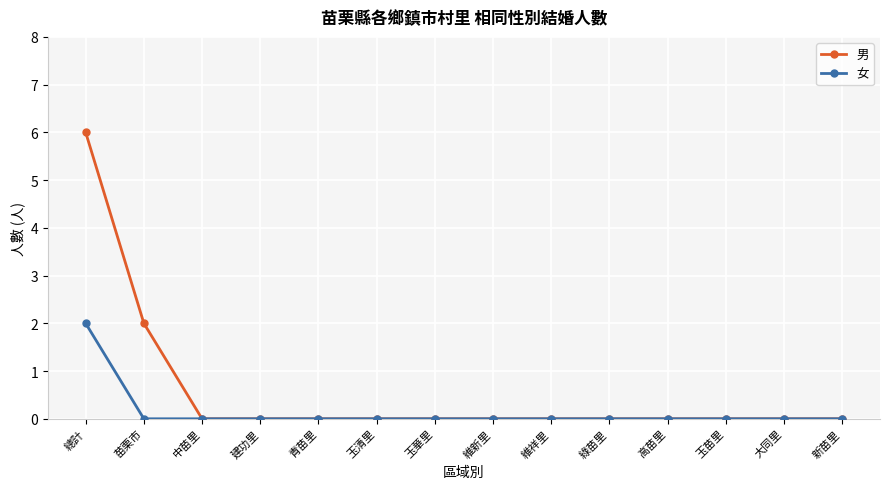

At how many categories does at least one series exceed 4?

1